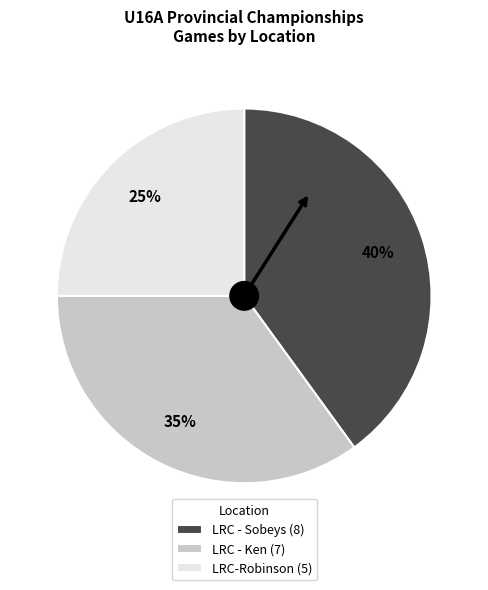

What is the smallest slice in the pie chart?

LRC-Robinson